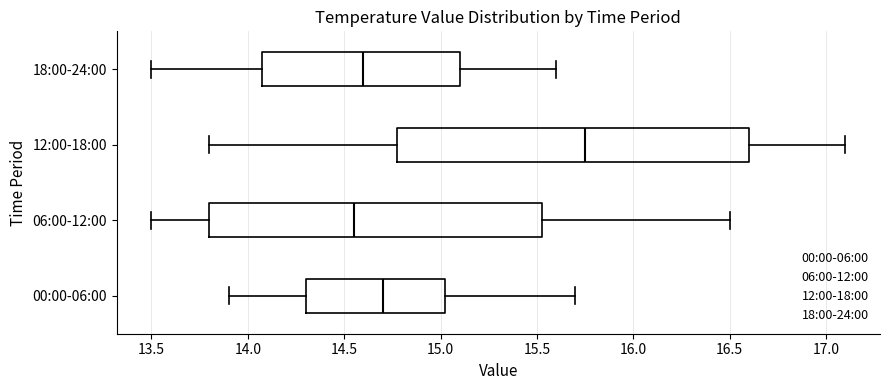

Comparing the boxes themselves (not the whiskers), which one is the widest?

12:00-18:00